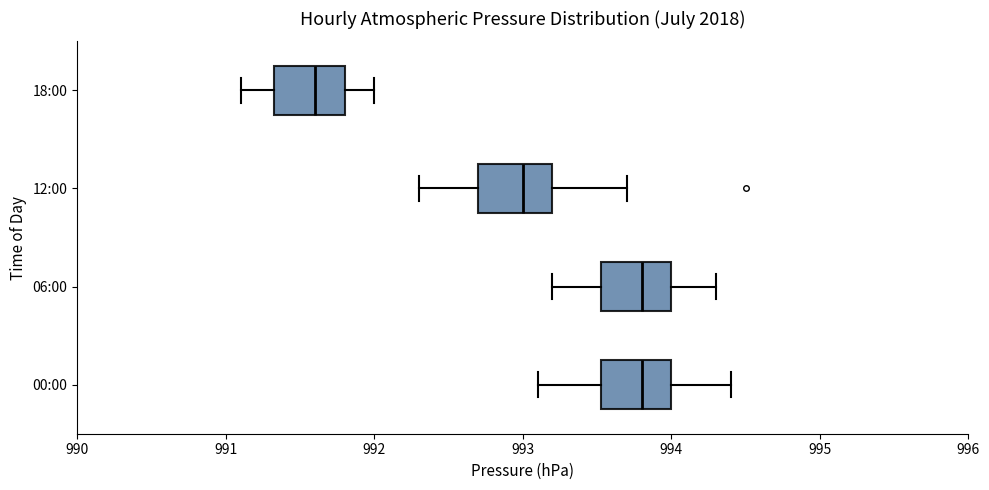

Reading bottom to top, transcribe this box plot: for each box, give where its median line is, the range the box spans, and where its two whiskers end, as read against the x-axis. The values are not printed on the chart, so give them approximately, as read against the axis.

00:00: median 993.8, box 993.5 to 994.0, whiskers 993.1 to 994.4
06:00: median 993.8, box 993.5 to 994.0, whiskers 993.2 to 994.3
12:00: median 993.0, box 992.7 to 993.2, whiskers 992.3 to 993.7
18:00: median 991.6, box 991.3 to 991.8, whiskers 991.1 to 992.0